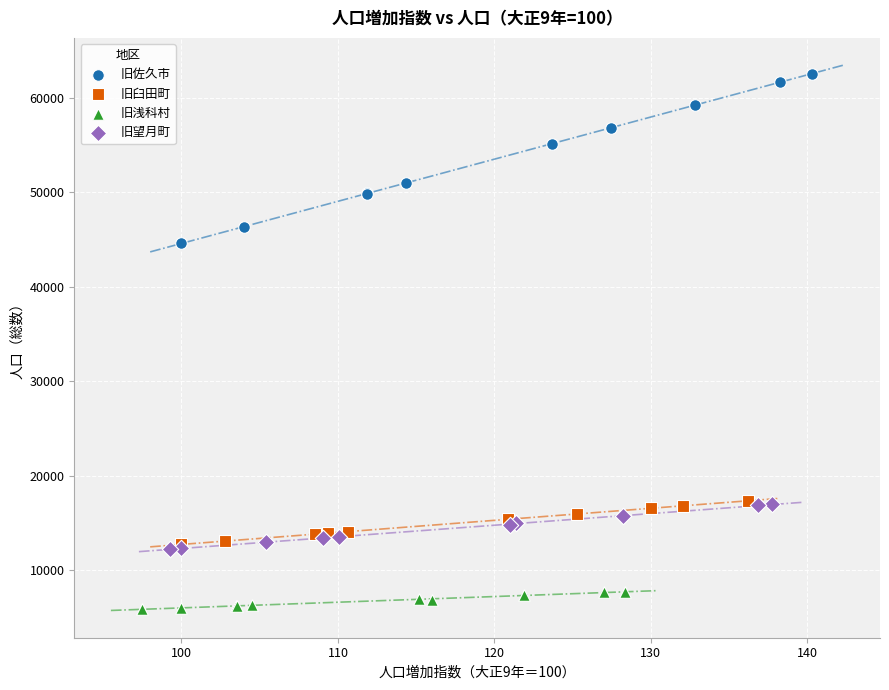

Which series has the largest Y range (max minus min)?

旧佐久市